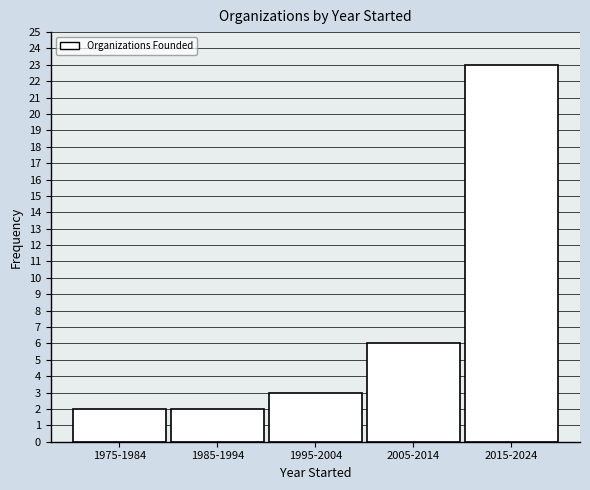

Reading left to right, what are all the values shown in this chart?

1975-1984=2	1985-1994=2	1995-2004=3	2005-2014=6	2015-2024=23